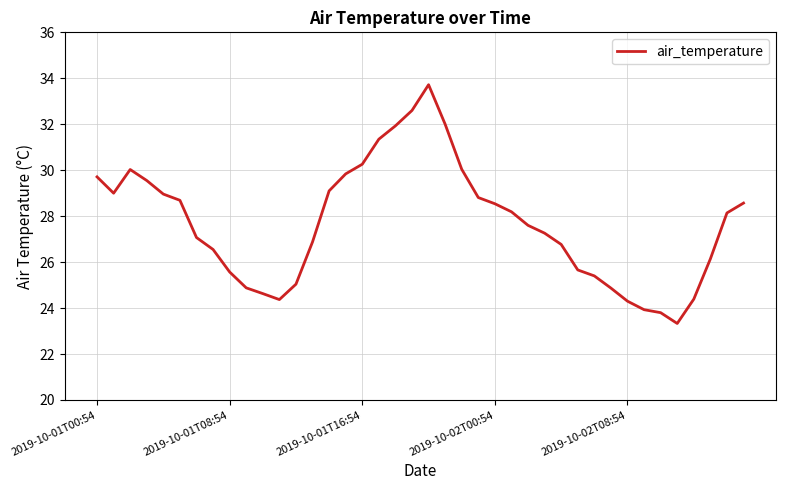

What is the minimum value shown in the chart?

23.3